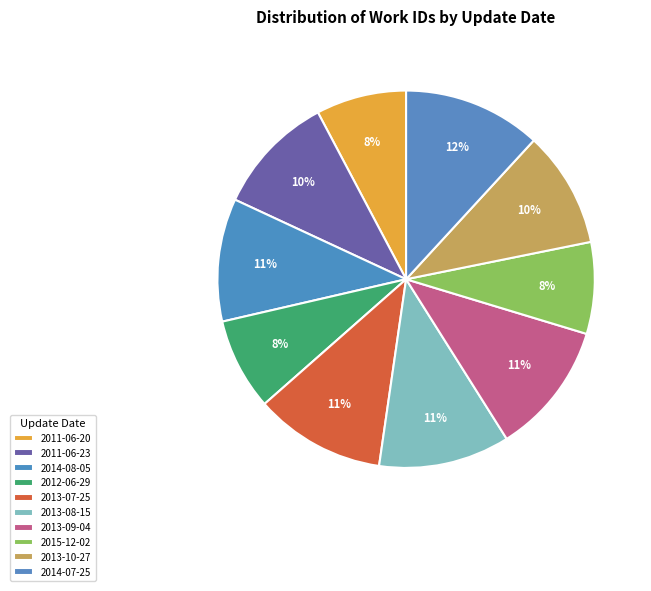

To the nearest percent, what is the difference between the largest and smallest slice percentages?

4%